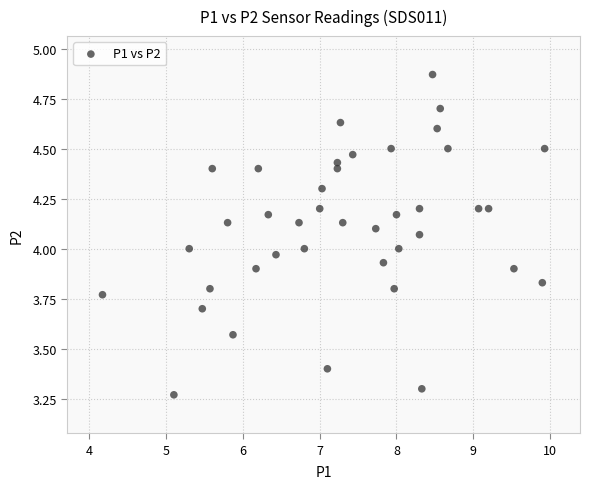

What is the range of X values (max minus min)?

5.8